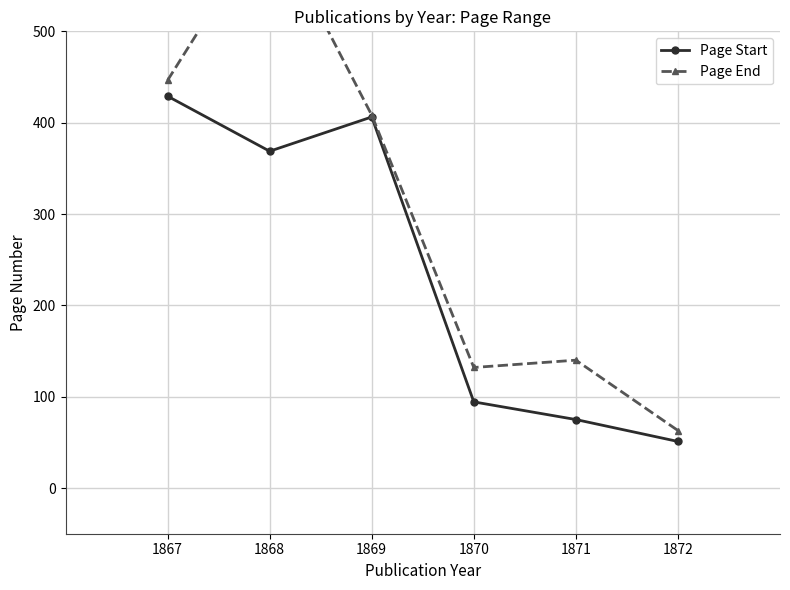

Reading left to right, transcribe all the data shown in this chart.

Page Start: 1867=429.0	1868=368.8	1869=406.2	1870=94.3	1871=75.0	1872=51.0
Page End: 1867=446.4	1868=624.0	1869=408.2	1870=132.0	1871=140.0	1872=63.0